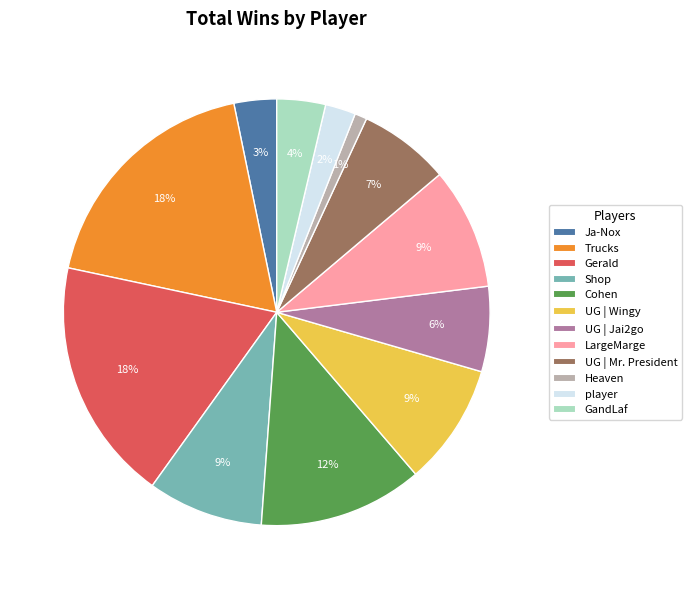

What percentage is the Ja-Nox slice, to the nearest percent?

3%